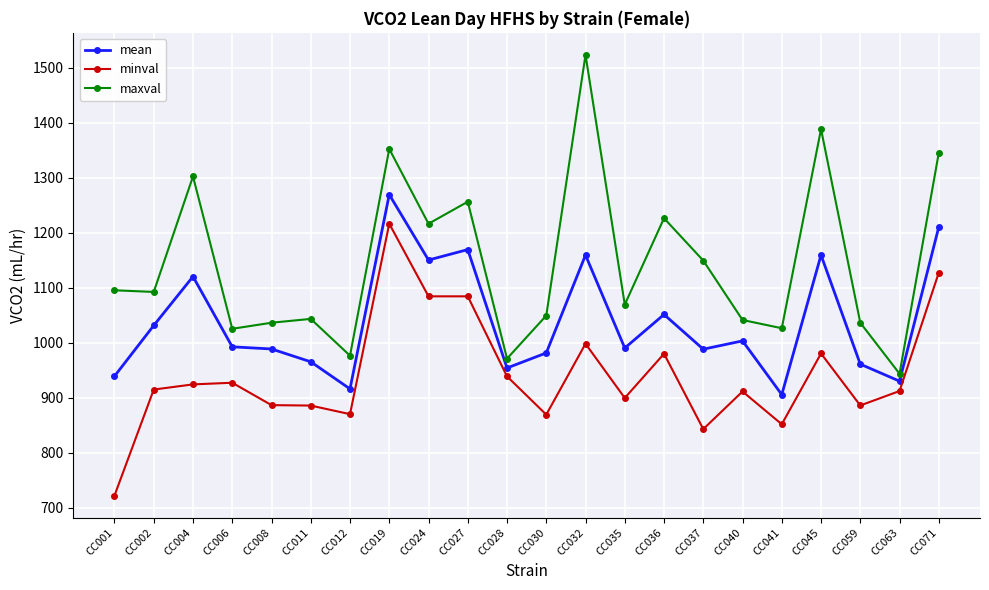

Which series changed the most between CC032 and CC063?

maxval